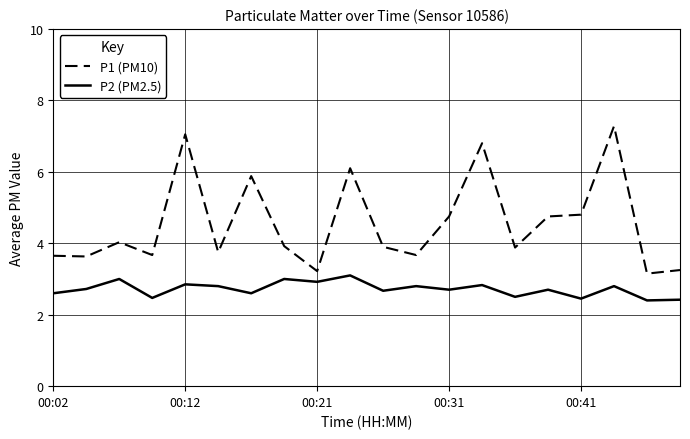

Which series has the largest total across all categories?

P1 (PM10)